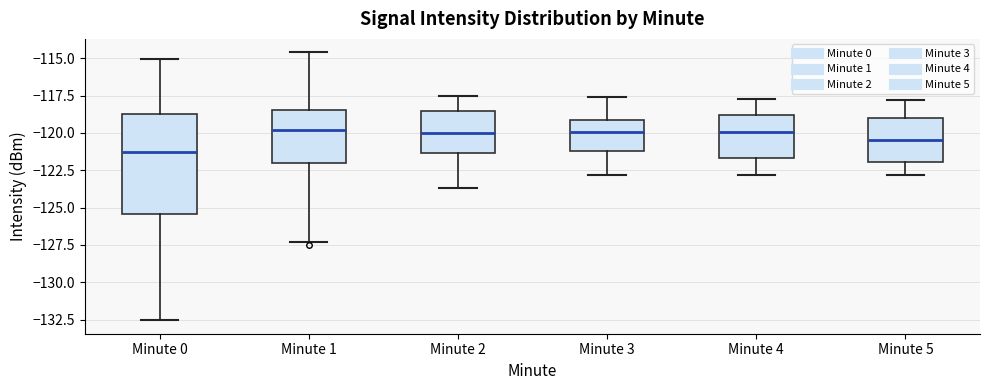

Reading left to right, read every box against the y-axis: the position of its median line, the range the box covers, and the ends of its whiskers. The values are not printed on the chart, so give them approximately, as read against the axis.

Minute 0: median -121.5, box -125.5 to -118.5, whiskers -132.5 to -115.0
Minute 1: median -120.0, box -122.0 to -118.5, whiskers -127.5 to -114.5
Minute 2: median -120.0, box -121.5 to -118.5, whiskers -123.5 to -117.5
Minute 3: median -120.0, box -121.0 to -119.0, whiskers -123.0 to -117.5
Minute 4: median -120.0, box -121.5 to -119.0, whiskers -123.0 to -117.5
Minute 5: median -120.5, box -122.0 to -119.0, whiskers -123.0 to -118.0